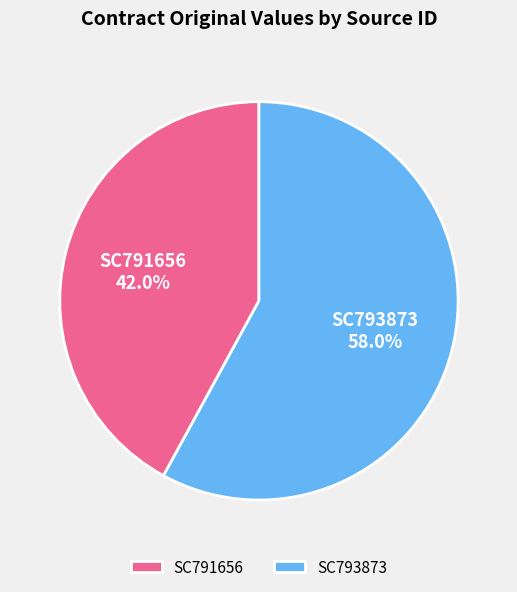

What is the ratio of the value at SC791656 to the value at SC793873?

0.7